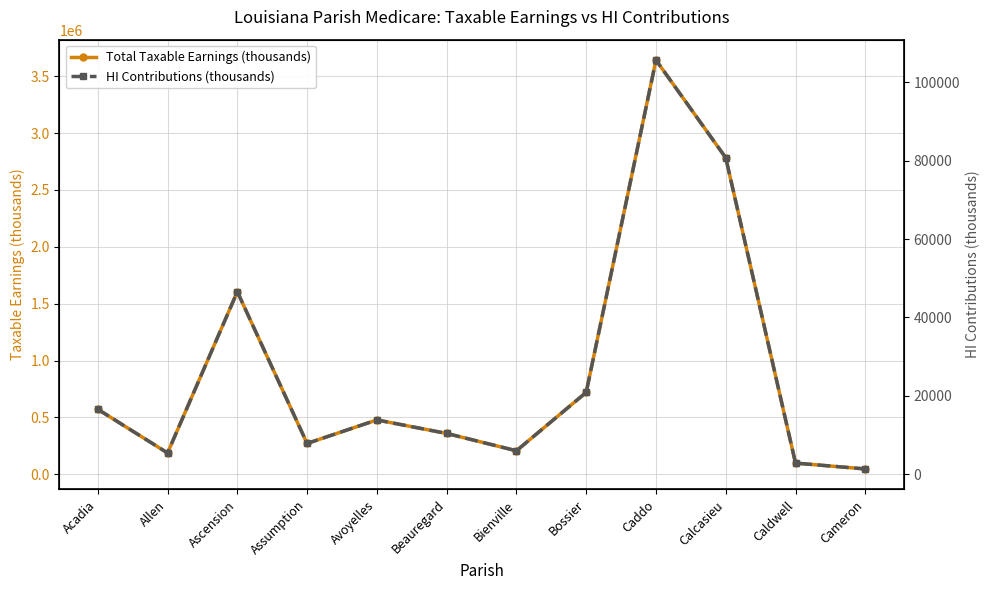

What position from the right is Calcasieu?

3